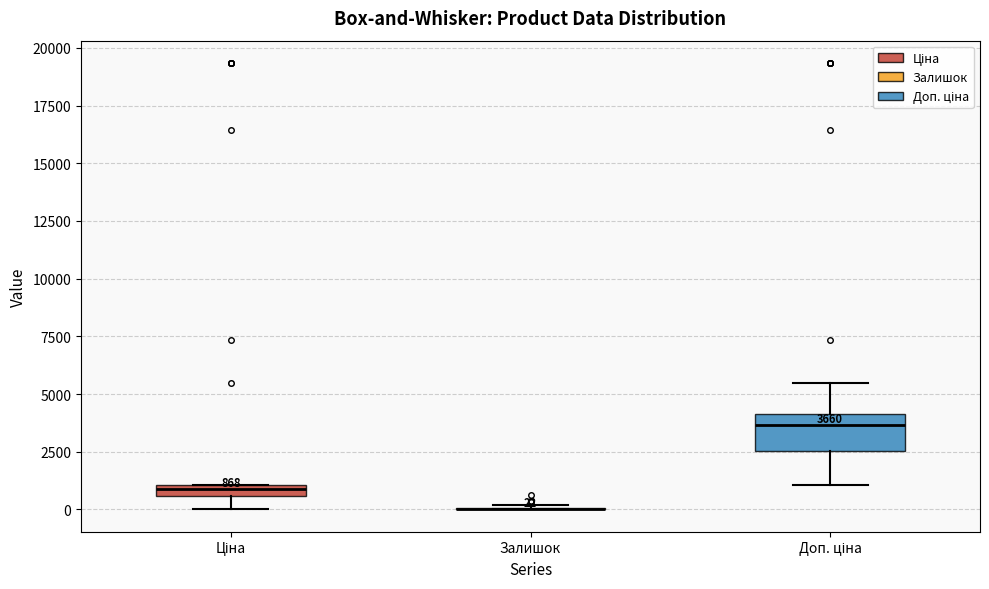

Which box is the tallest, from its lower edge to its upper edge?

Доп. ціна